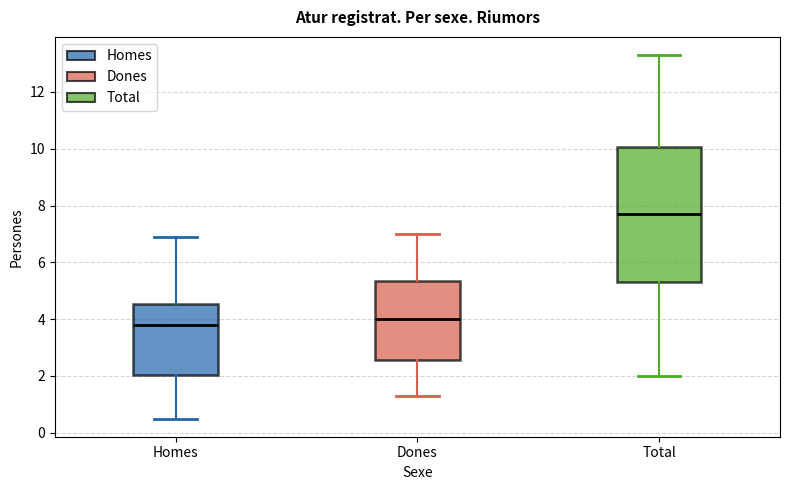

Reading left to right, transcribe this box plot: for each box, give where its median line is, the range the box spans, and where its two whiskers end, as read against the y-axis. The values are not printed on the chart, so give them approximately, as read against the axis.

Homes: median 3.8, box 2.0 to 4.6, whiskers 0.6 to 7.0
Dones: median 4.0, box 2.6 to 5.4, whiskers 1.4 to 7.0
Total: median 7.8, box 5.4 to 10.0, whiskers 2.0 to 13.4